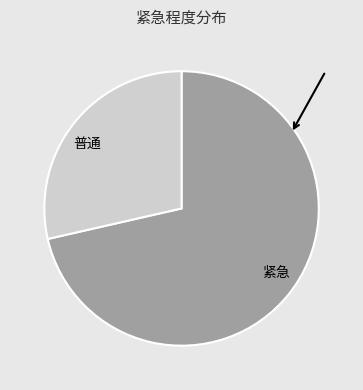

Do 紧急 and 普通 together represent more than half of the pie?

Yes